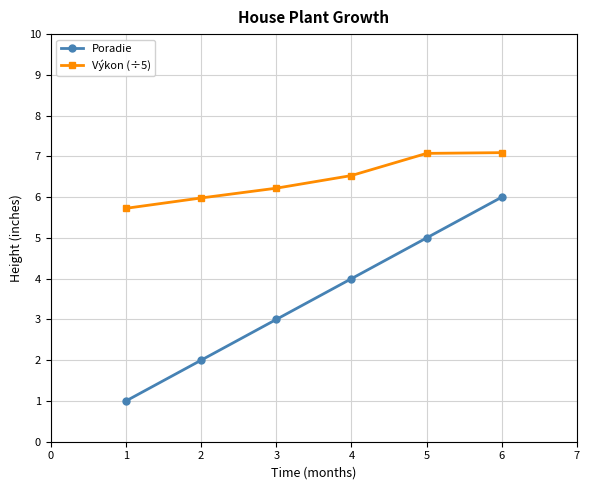

Reading right to left, extract all data points from this chart.

Poradie: 6=6.0	5=5.0	4=4.0	3=3.0	2=2.0	1=1.0
Výkon (÷5): 6=7.1	5=7.1	4=6.5	3=6.2	2=6.0	1=5.7